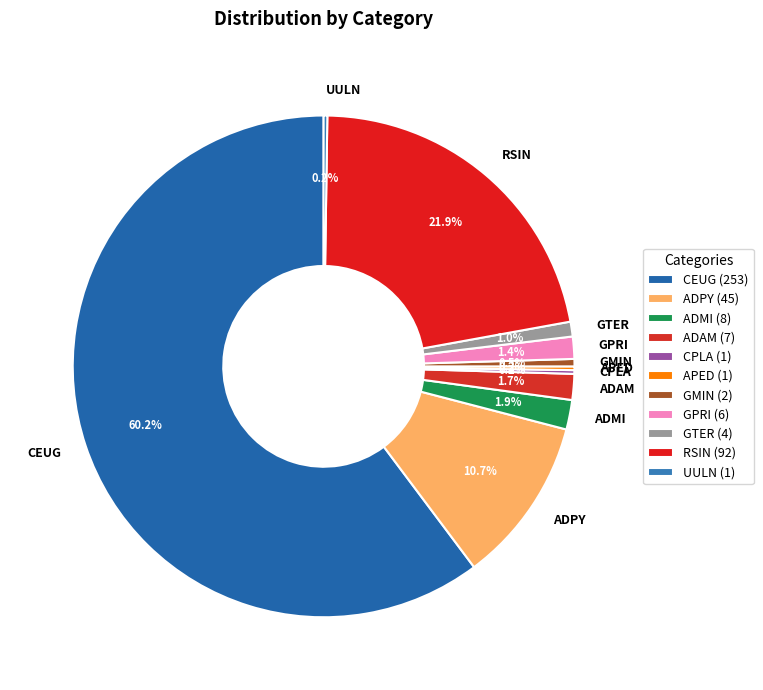

Is it true that CEUG is 60% of the pie?

True